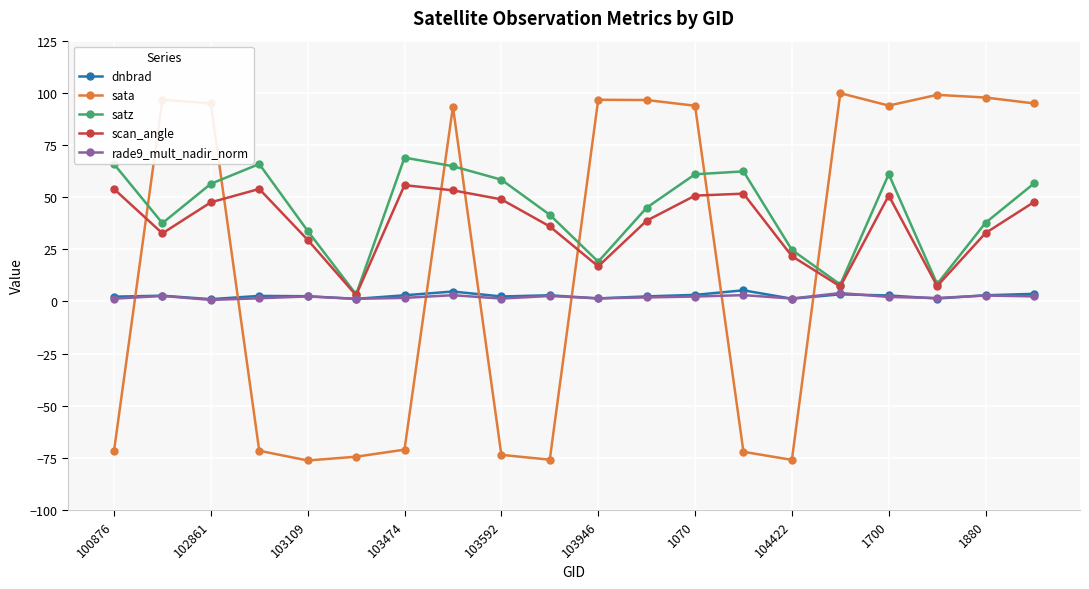

Which series has the largest range (max minus min)?

sata